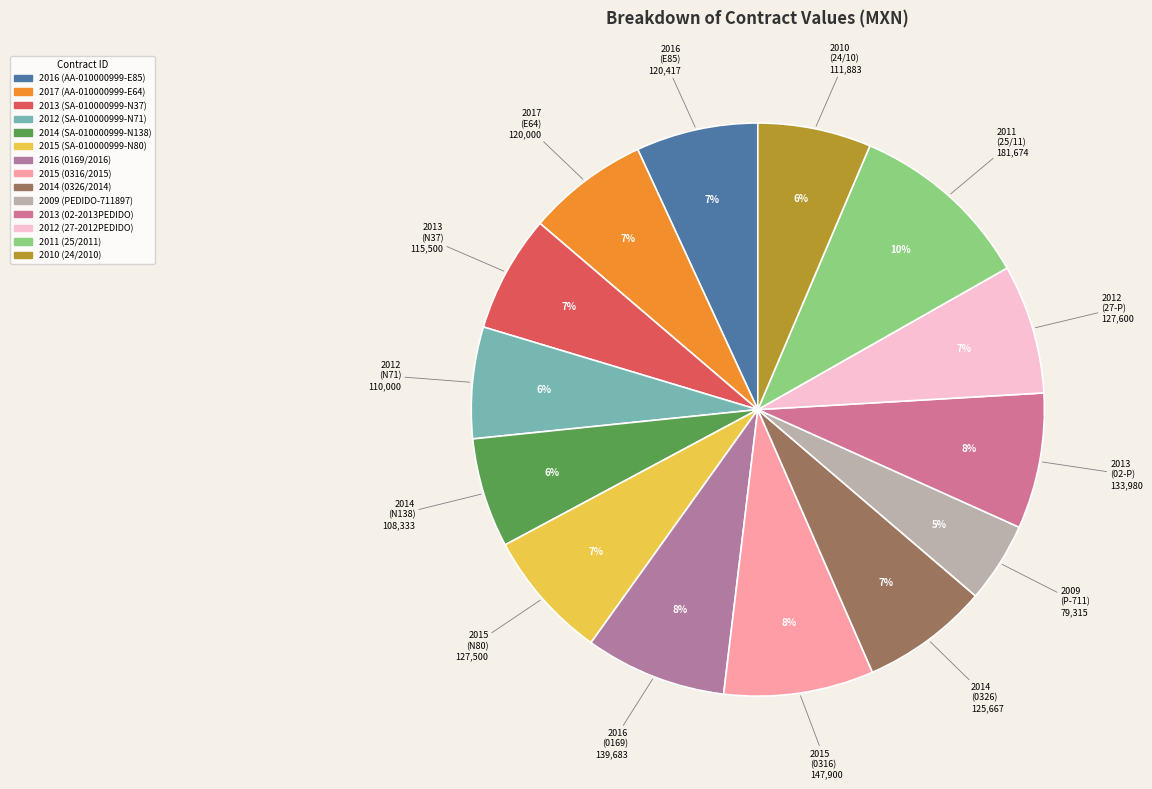

Combined, do 2009 (PEDIDO-711897) and 2013 (SA-010000999-N37) account for over 50%?

No